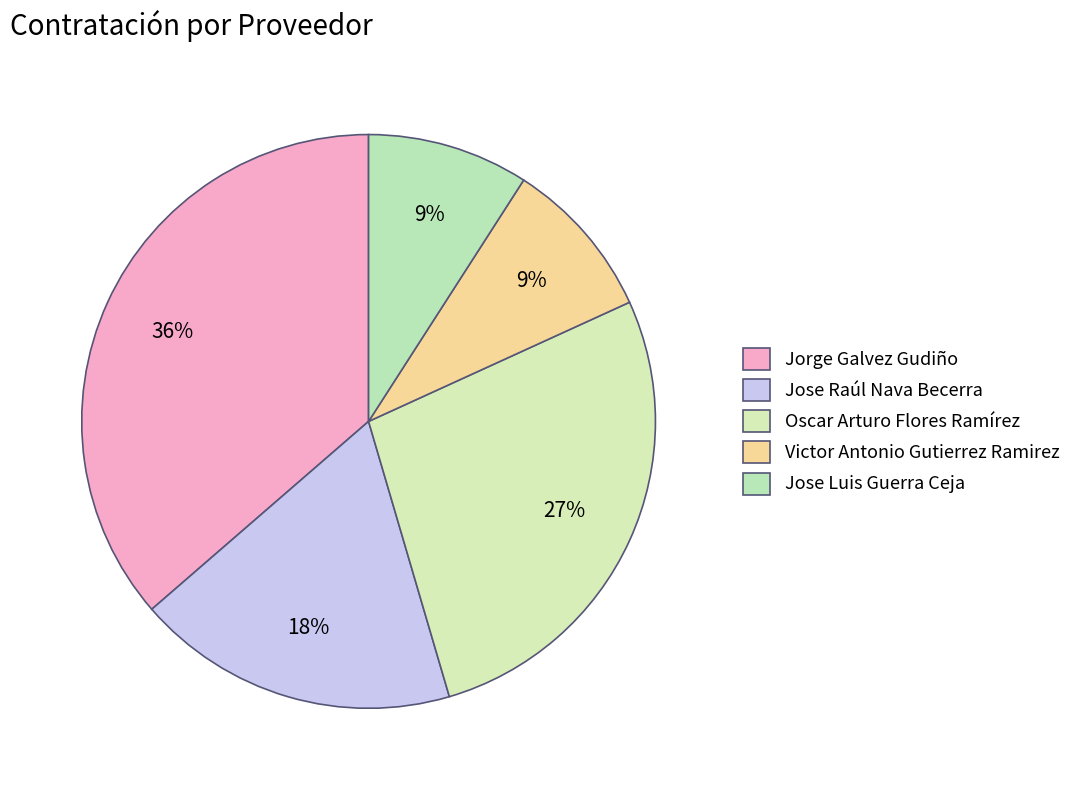

Does Jose Luis Guerra Ceja represent more than half of the total?

No